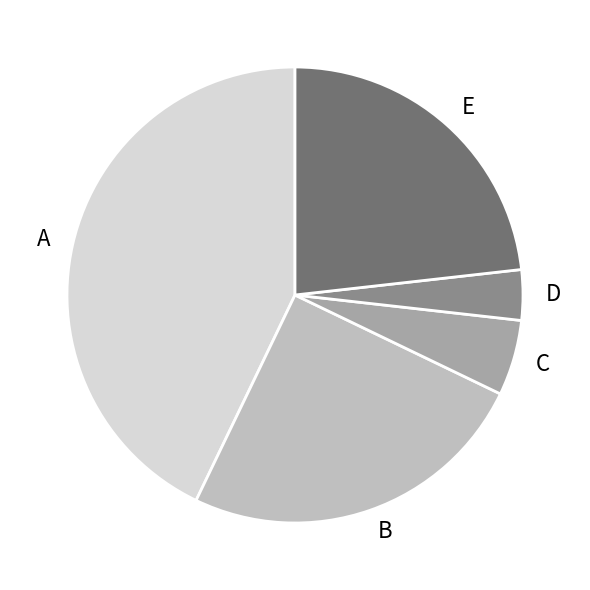

Is there a majority slice in this chart?

No